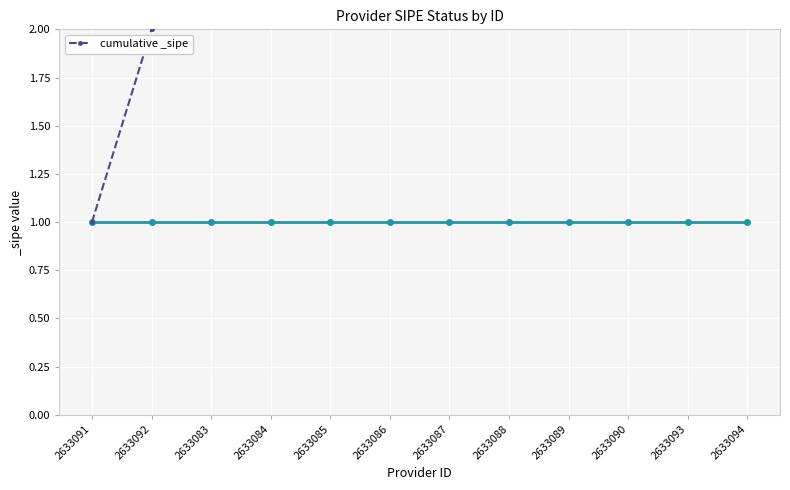

What is the label of the 11th point from the left?

2633093